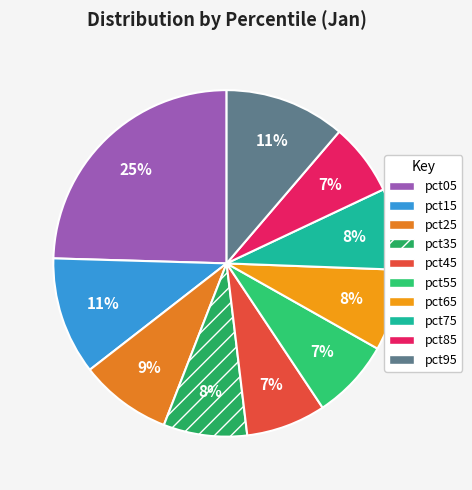

Which slice is the largest?

pct05